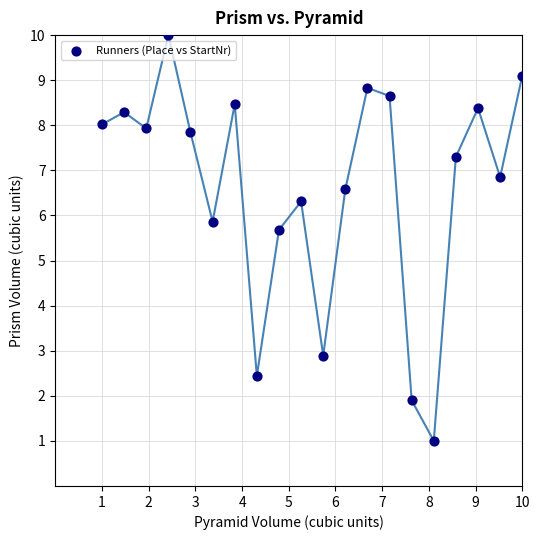

What is the range of Y values (max minus min)?

9.0